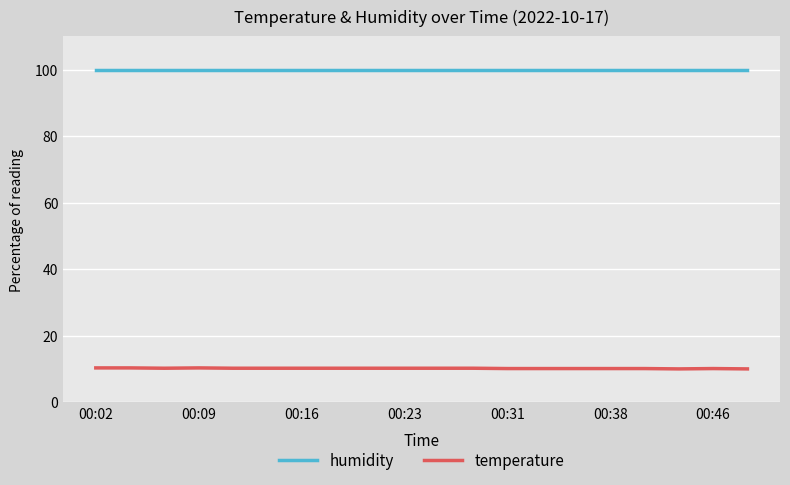

Which series has the largest total across all categories?

humidity